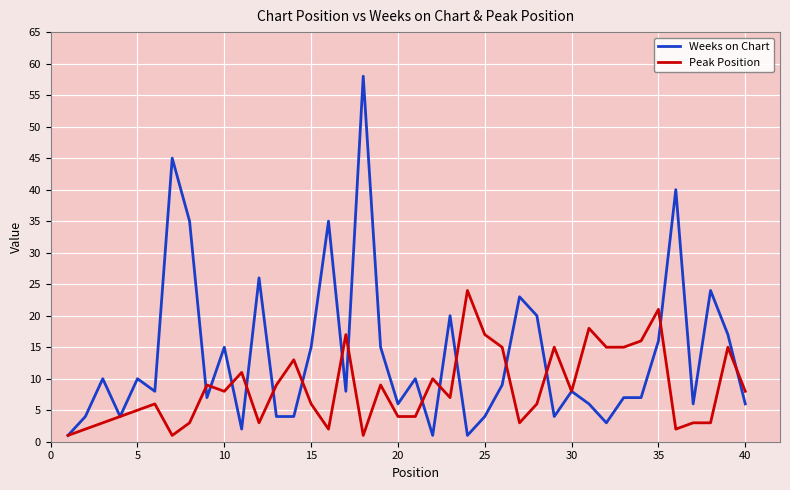

Which series has the largest range (max minus min)?

Weeks on Chart